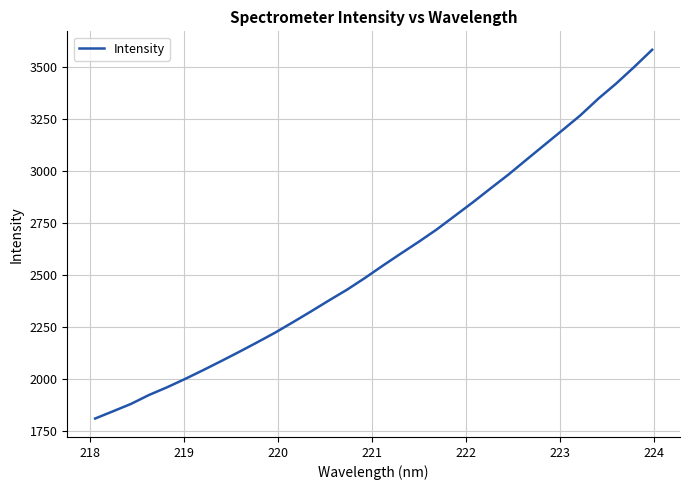

Does the chart have visible grid lines?

Yes